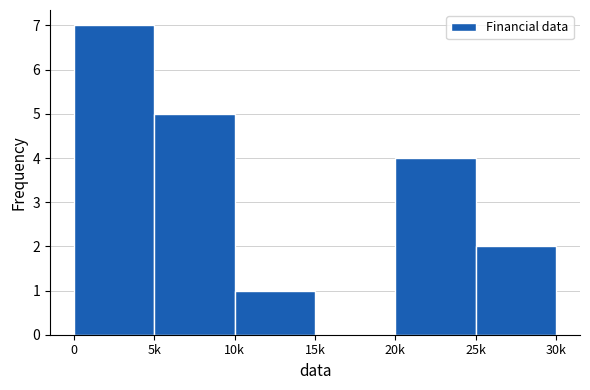

Reading right to left, extract all data points from this chart.

25k=2	20k=4	15k=0	10k=1	5k=5	0=7